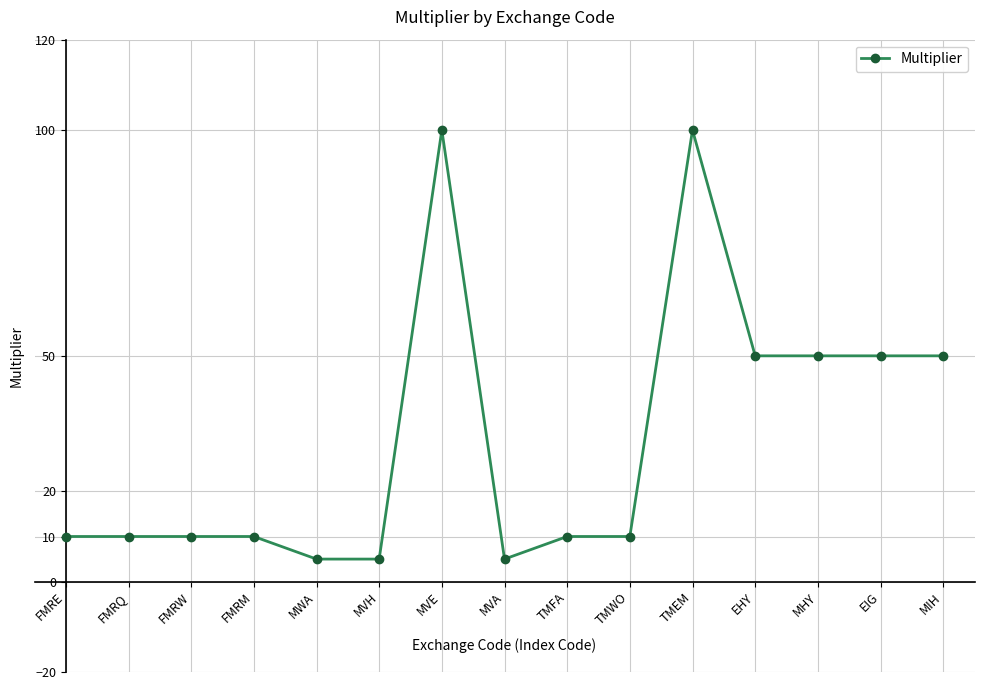

What is the maximum value shown in the chart?

100